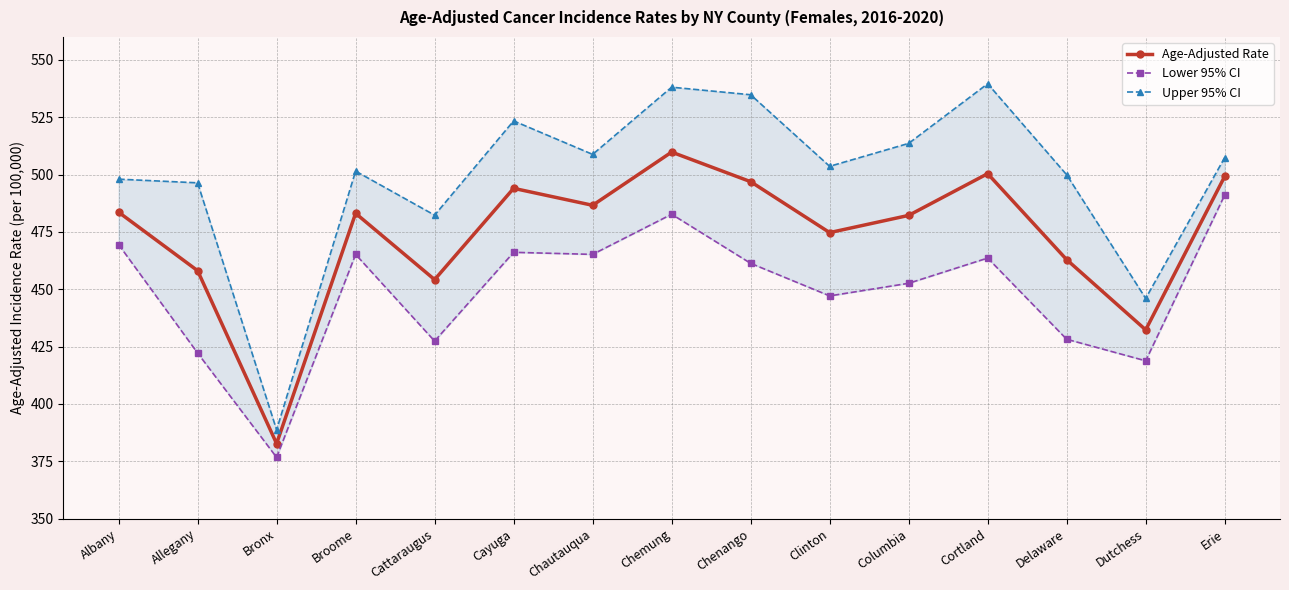

True or false: Upper 95% CI and Age-Adjusted Rate cross at least once.

False